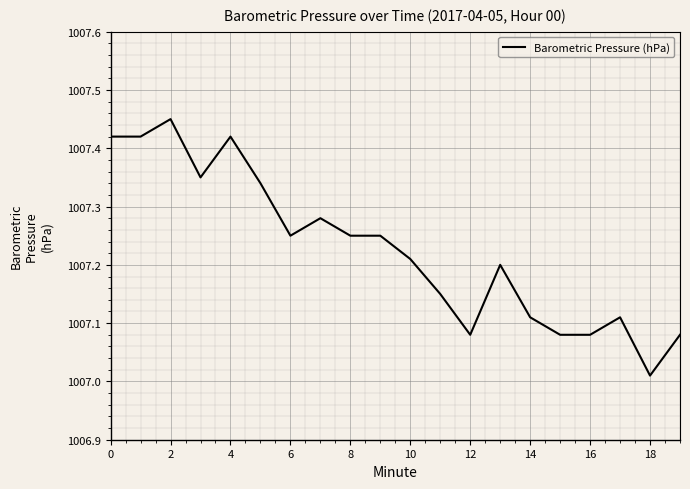

Where is the data nearest to the value 1007?

18